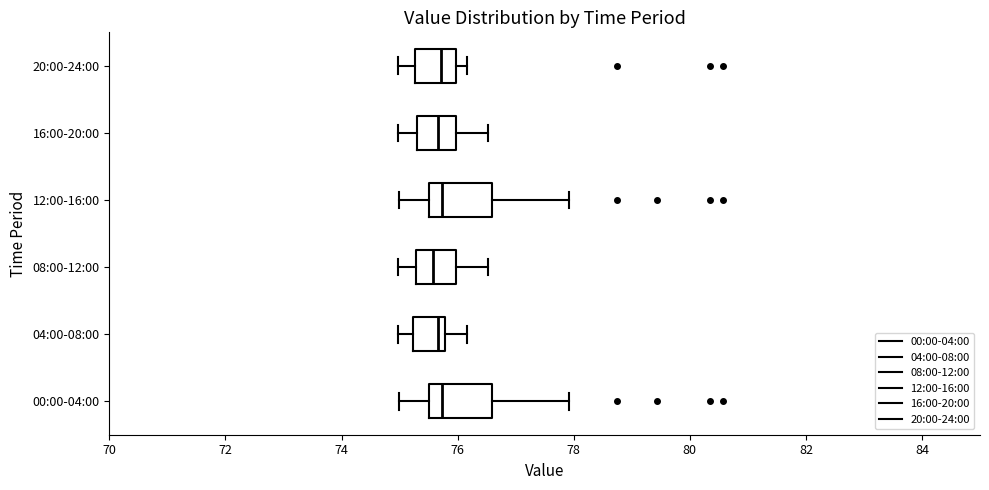

Where does the left whisker of the box for 12:00-16:00 end on the x-axis? The values are not printed on the chart, so give them approximately, as read against the axis.

75.0